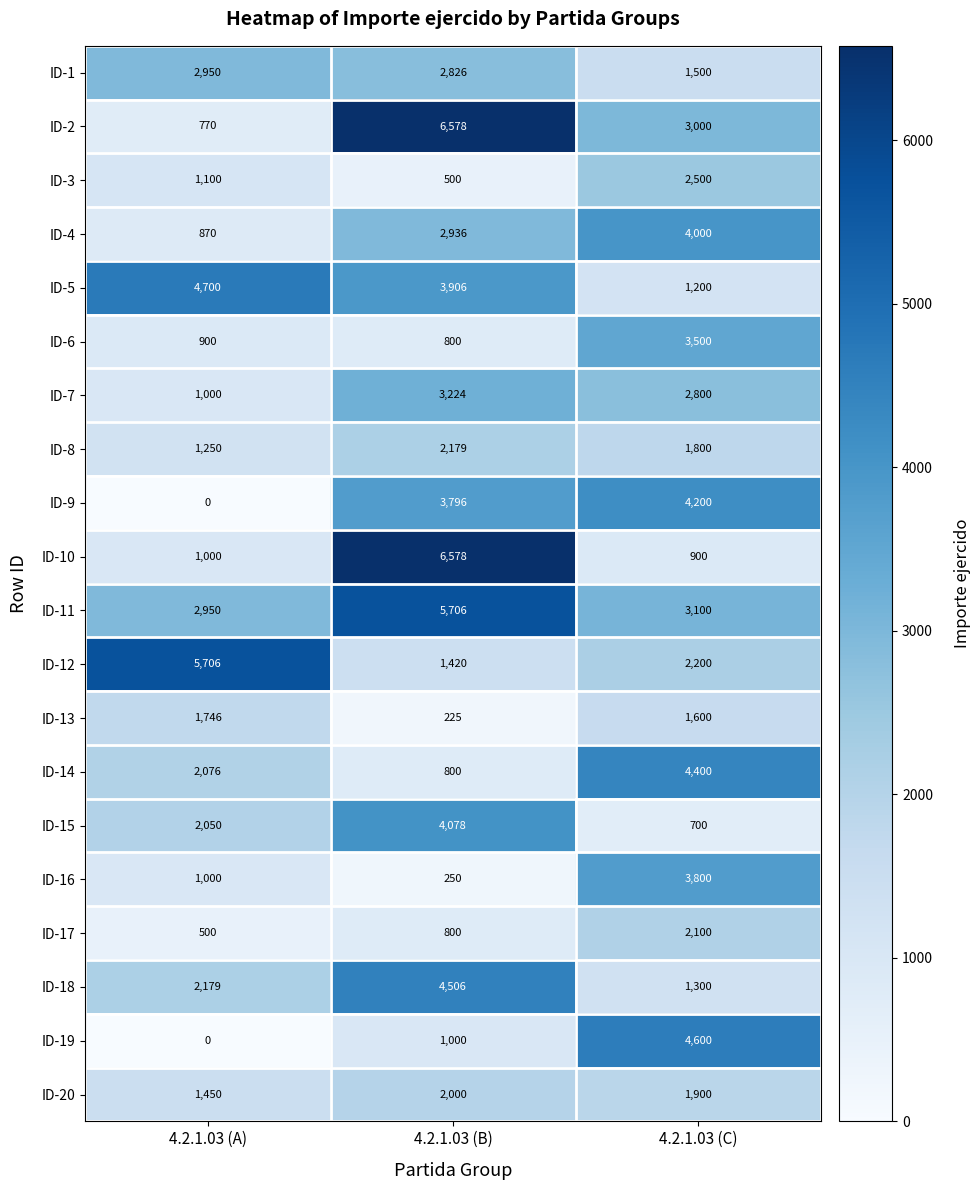

List the labels in order of ID-4 value, smallest first.

4.2.1.03 (A), 4.2.1.03 (B), 4.2.1.03 (C)